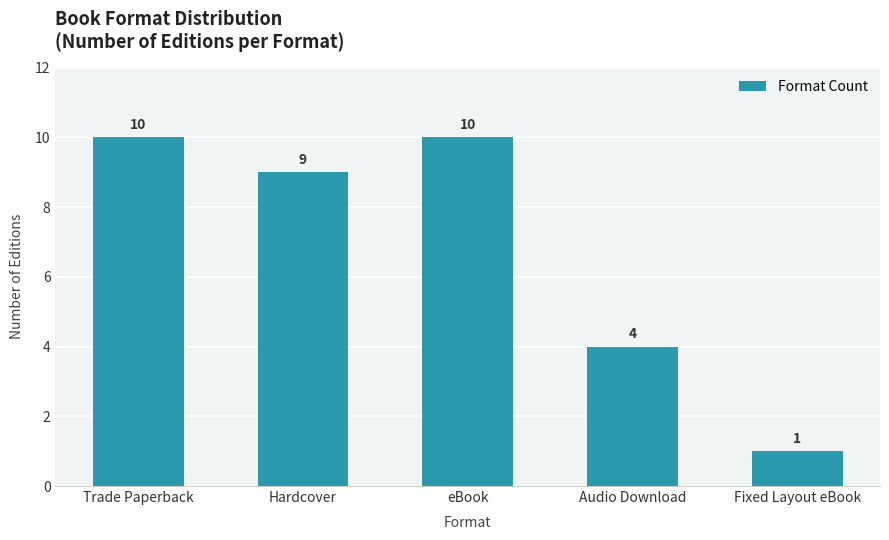

What is the change in value from Audio Download to Fixed Layout eBook?

-3